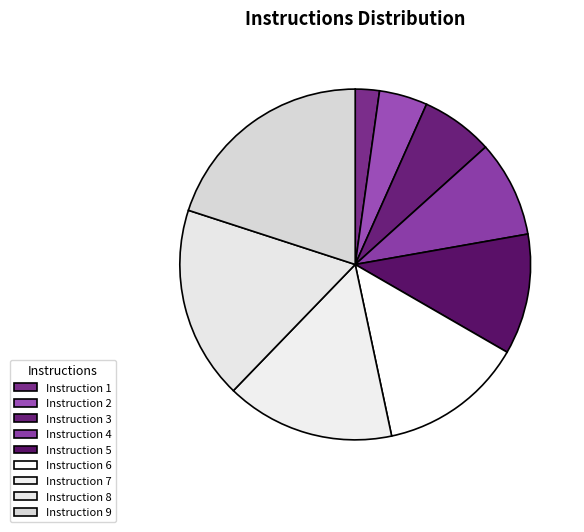

How many segments does this pie chart have?

9